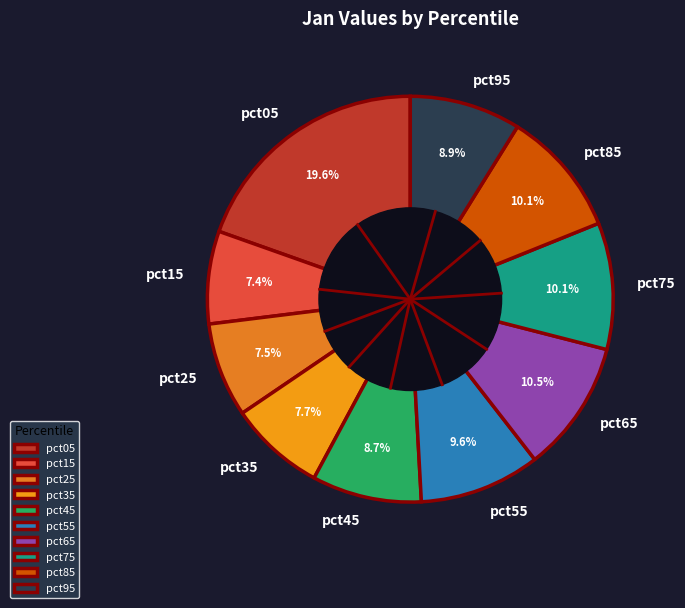

What is the total percentage of pct95 and pct45?

17.6%